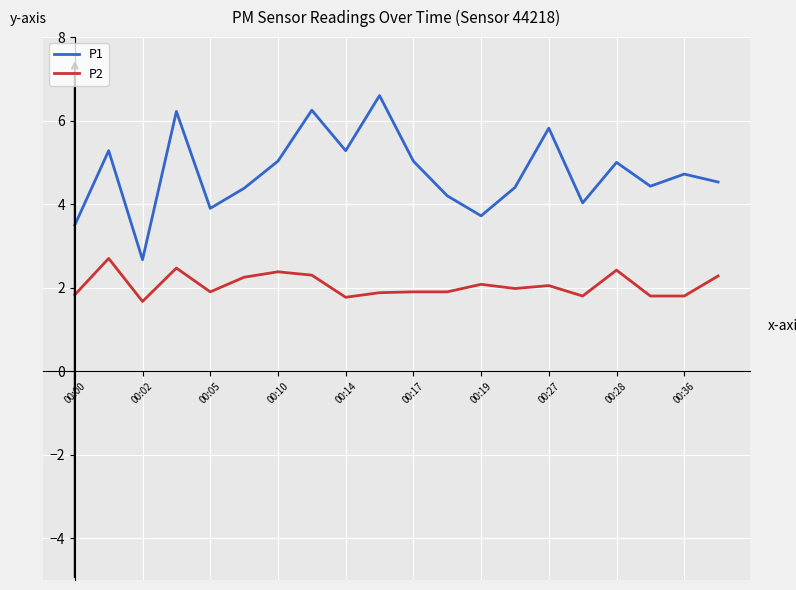

Which series has the largest total across all categories?

P1